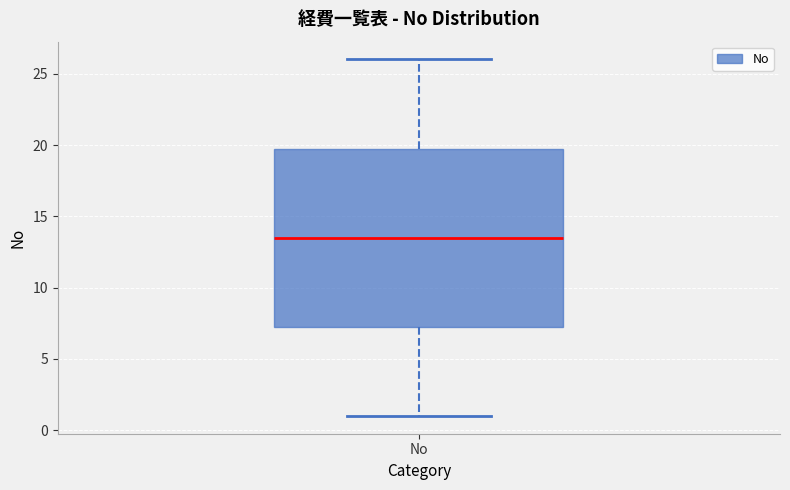

Transcribe this box plot: give where the median line is, the range the box spans, and where the two whiskers end, as read against the y-axis. The values are not printed on the chart, so give them approximately, as read against the axis.

median 13.5, box 7.5 to 20.0, whiskers 1.0 to 26.0